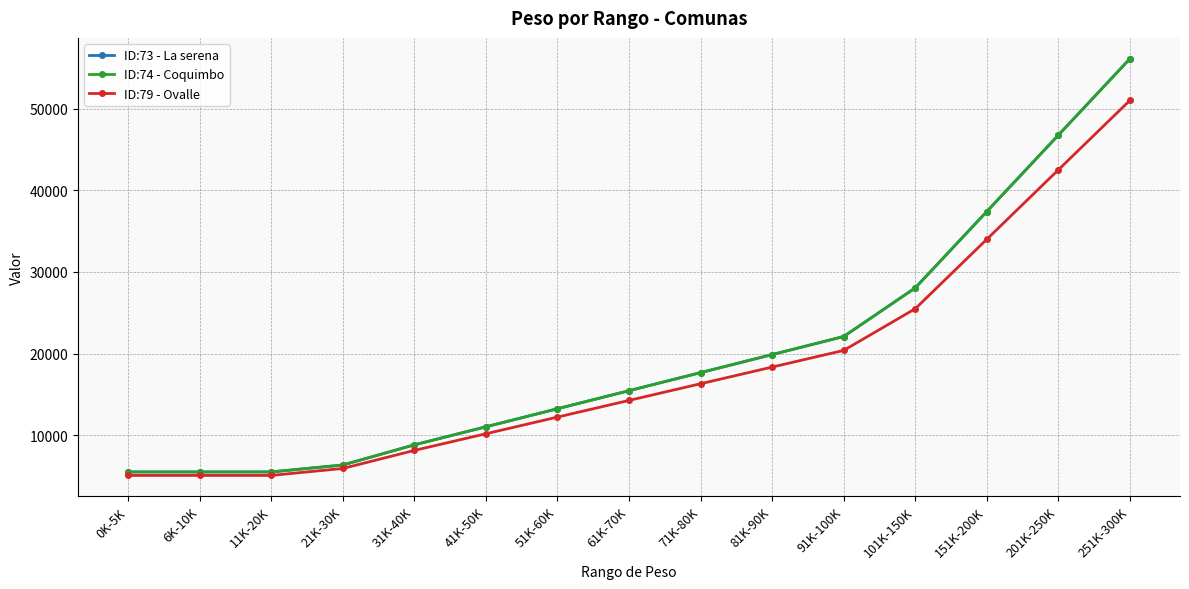

Does the chart have visible grid lines?

Yes